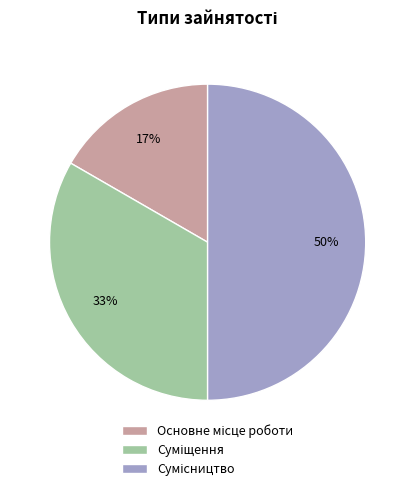

To the nearest percent, what is the difference between the largest and smallest slice percentages?

33%